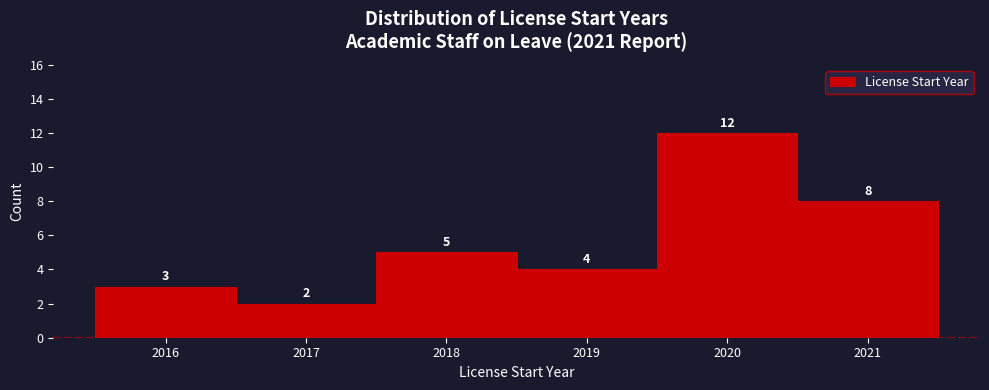

Reading right to left, what are all the values shown in this chart?

8	12	4	5	2	3